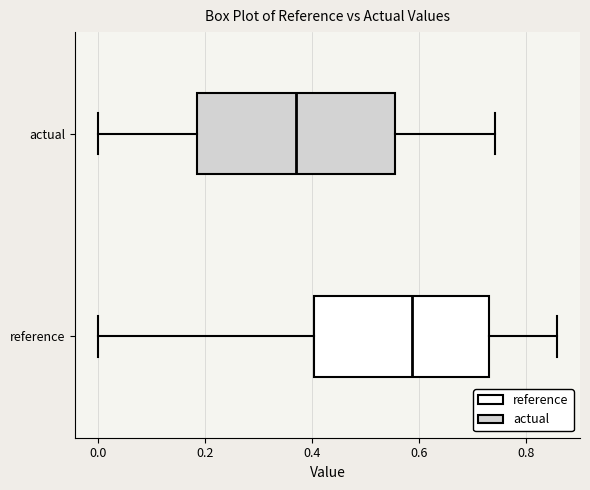

Which box's median line is the furthest to the left?

actual